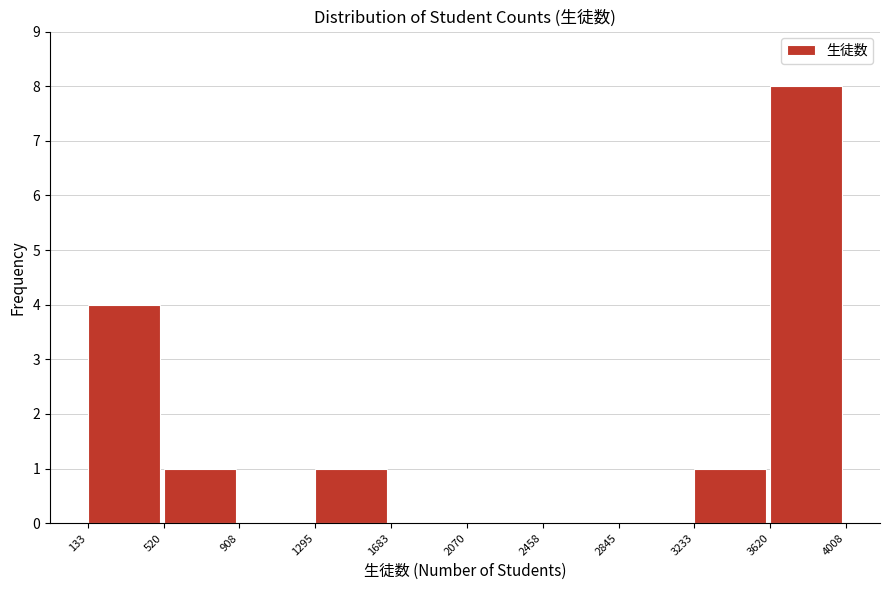

Reading left to right, list every bar in this chart as the range it spans on the x-axis followed by its height. The values are not printed on the chart, so give them approximately, as read against the axis.

133 to 520: 4
520 to 908: 1
908 to 1295: 0
1295 to 1683: 1
1683 to 2070: 0
2070 to 2458: 0
2458 to 2845: 0
2845 to 3233: 0
3233 to 3620: 1
3620 to 4008: 8